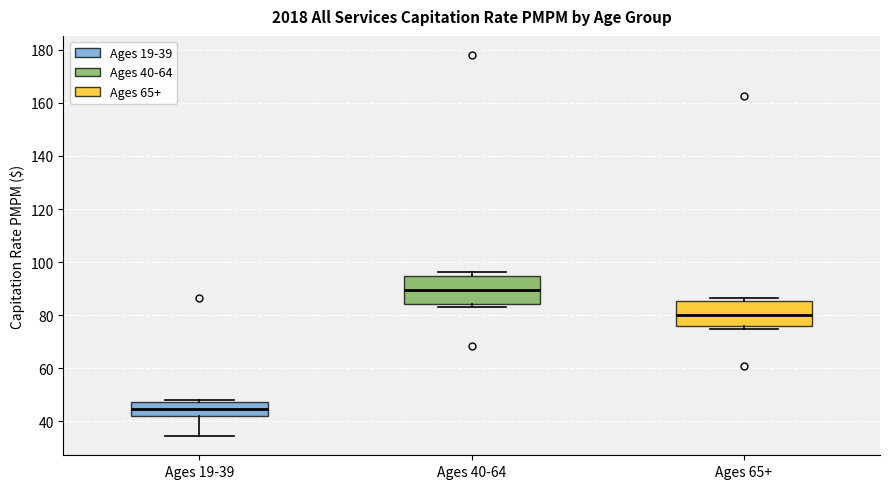

Where is the upper edge of the box for Ages 65+ on the y-axis? The values are not printed on the chart, so give them approximately, as read against the axis.

86